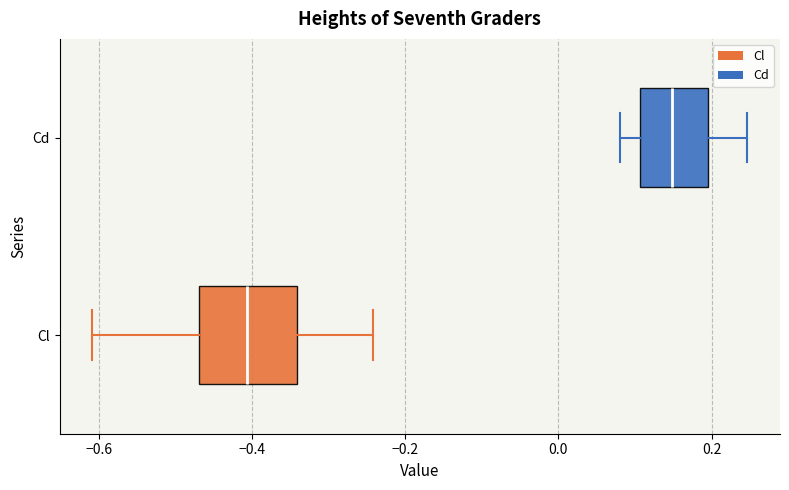

Reading bottom to top, read every box against the x-axis: the position of its median line, the range the box covers, and the ends of its whiskers. The values are not printed on the chart, so give them approximately, as read against the axis.

Cl: median -0.40, box -0.46 to -0.34, whiskers -0.60 to -0.24
Cd: median 0.14, box 0.10 to 0.20, whiskers 0.08 to 0.24